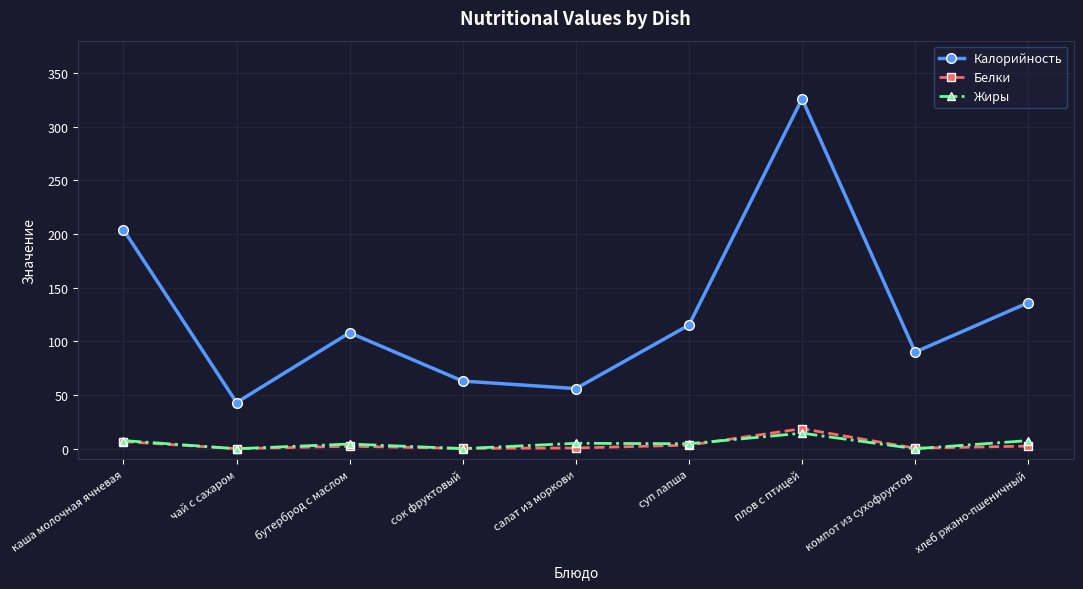

What is the label of the 3rd point from the left?

бутерброд с маслом